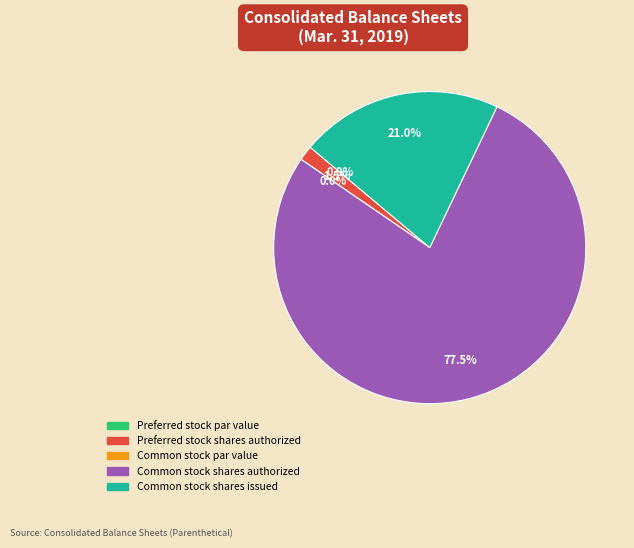

True or false: Preferred stock shares authorized accounts for 1% of the total.

False